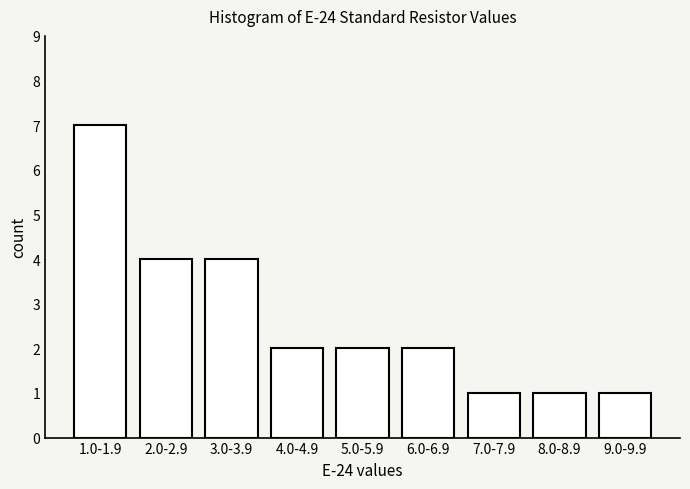

Reading left to right, what are all the values shown in this chart?

7	4	4	2	2	2	1	1	1